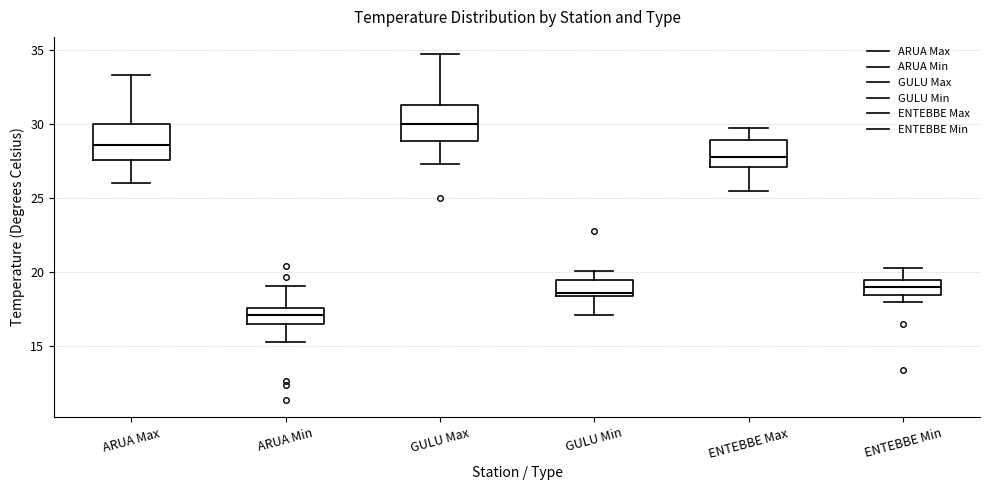

Reading left to right, read every box against the y-axis: the position of its median line, the range the box covers, and the ends of its whiskers. The values are not printed on the chart, so give them approximately, as read against the axis.

ARUA Max: median 28.5, box 27.5 to 30.0, whiskers 26.0 to 33.5
ARUA Min: median 17.0, box 16.5 to 17.5, whiskers 15.5 to 19.0
GULU Max: median 30.0, box 29.0 to 31.5, whiskers 27.5 to 34.5
GULU Min: median 18.5 (just above the box's lower edge), box 18.5 to 19.5, whiskers 17.0 to 20.0
ENTEBBE Max: median 28.0, box 27.0 to 29.0, whiskers 25.5 to 29.5
ENTEBBE Min: median 19.0, box 18.5 to 19.5, whiskers 18.0 to 20.5